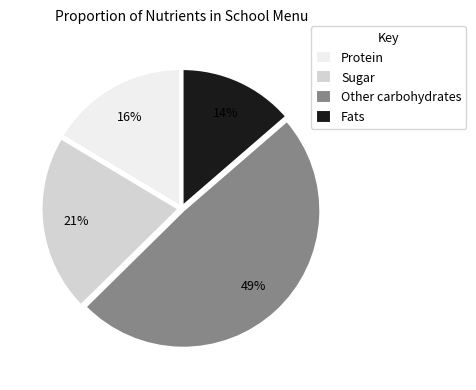

Rank the categories by value from highest to lowest.

Other carbohydrates, Sugar, Protein, Fats